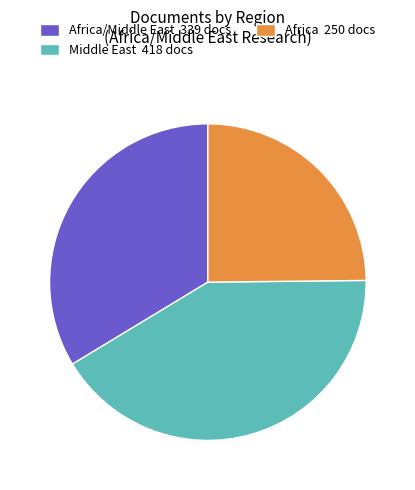

Rank the categories by value from lowest to highest.

Africa 250 docs, Africa/Middle East 339 docs, Middle East 418 docs